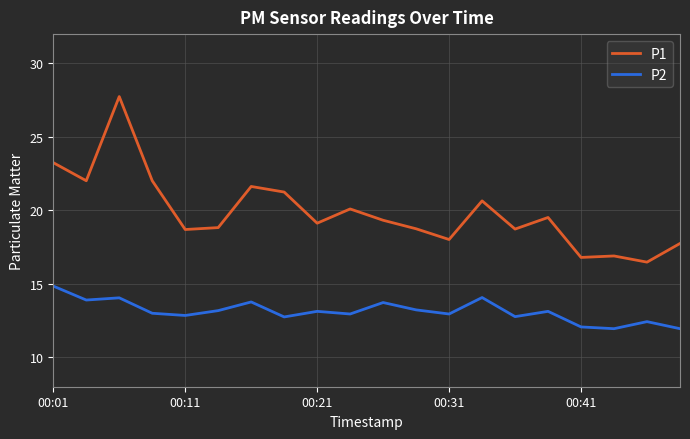

What is the difference between the maximum and minimum values in the P1 series?

11.3